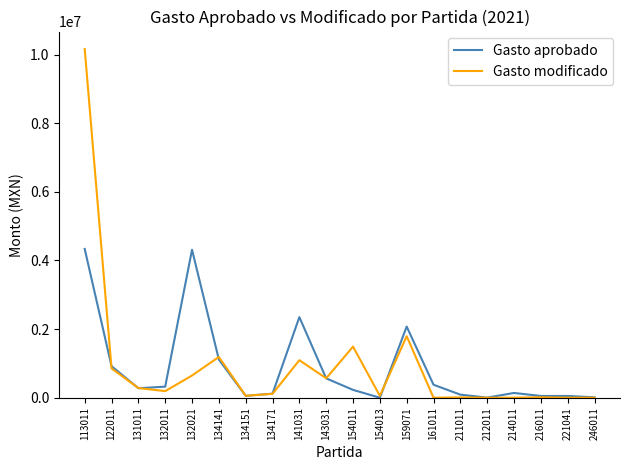

Read the Gasto modificado value at 214011.

1225.0